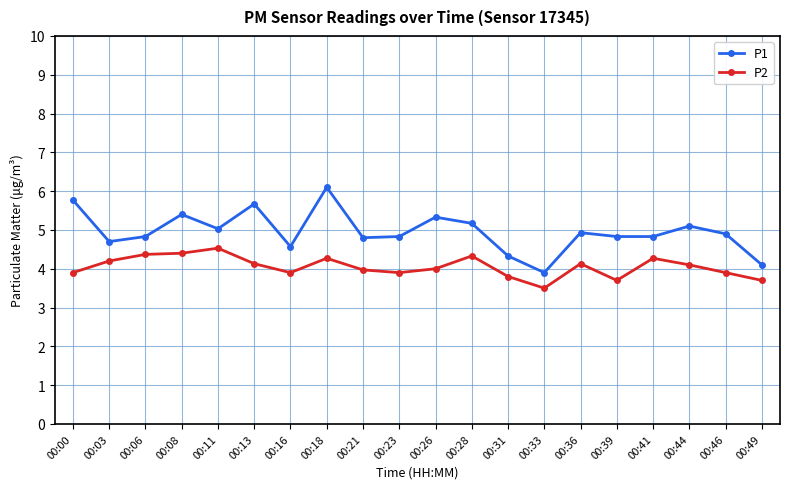

List the series in order of their peak value, highest first.

P1, P2